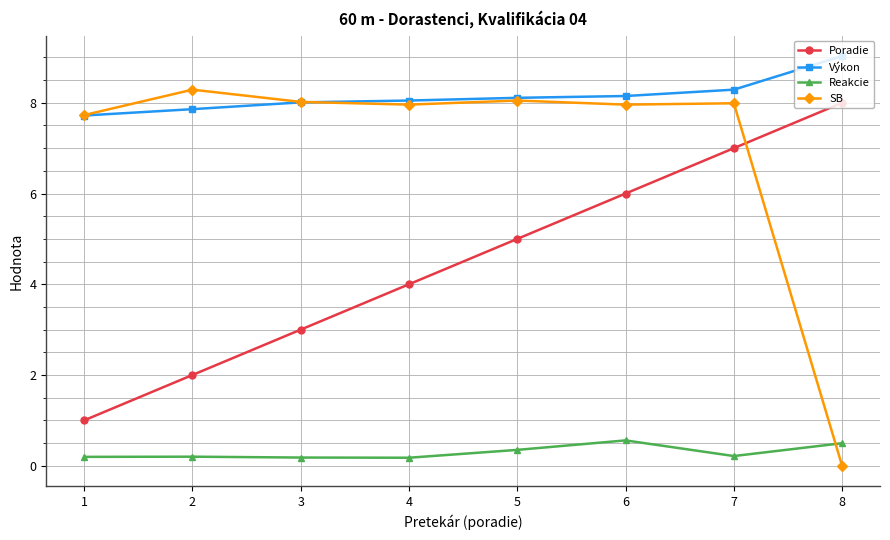

True or false: Reakcie and Výkon cross at least once.

False